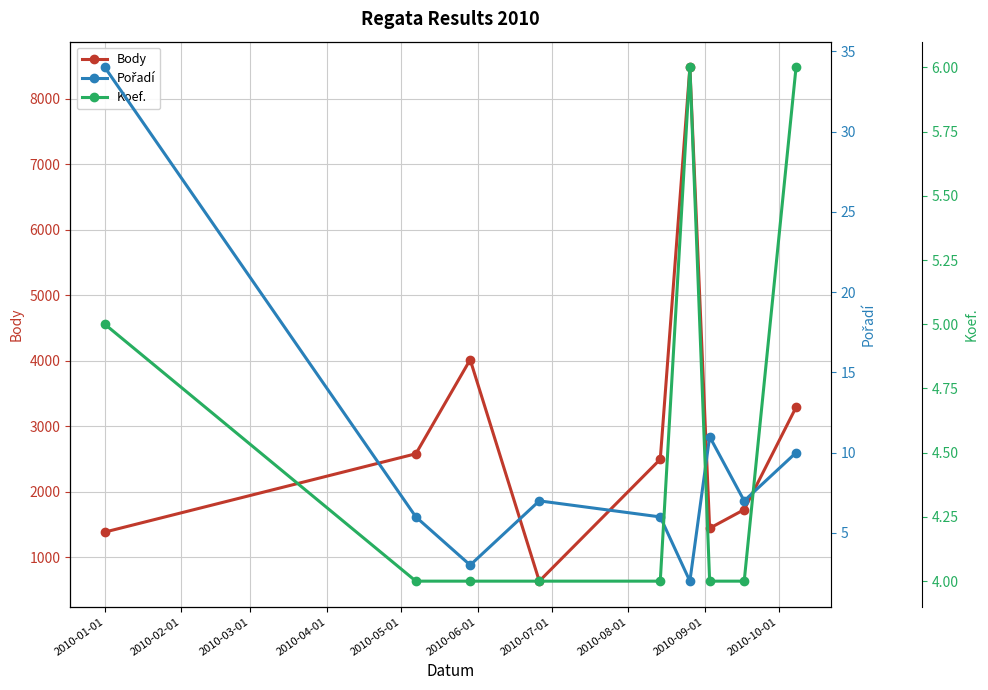

In Body, how many points are lower than both neighbors (excluding endpoints)?

2